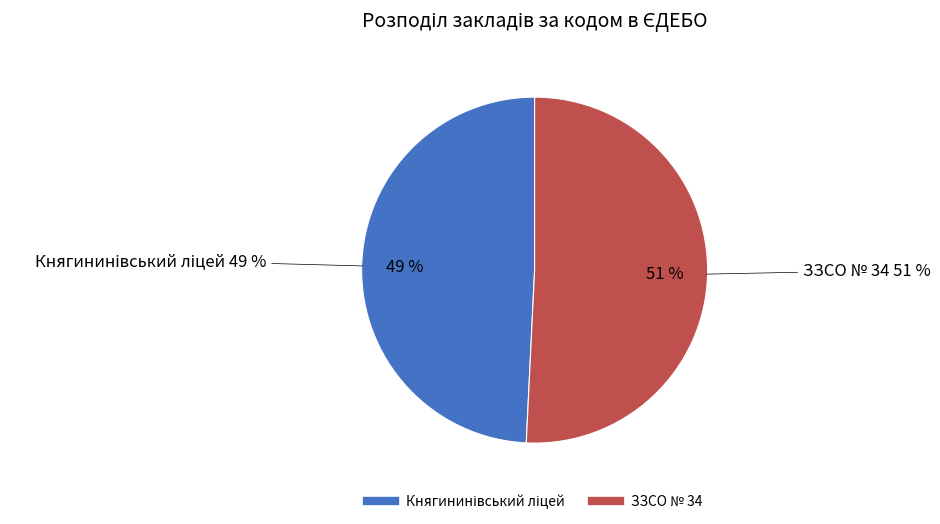

To the nearest percent, what is the average slice percentage?

50%